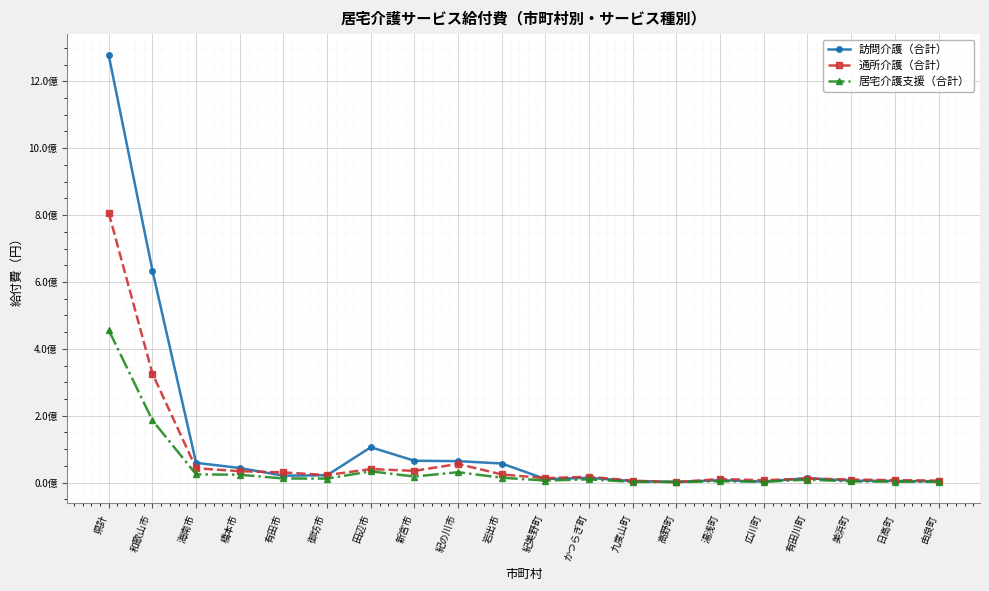

Between 海南市 and 岩出市, which series saw the biggest shift?

通所介護（合計）